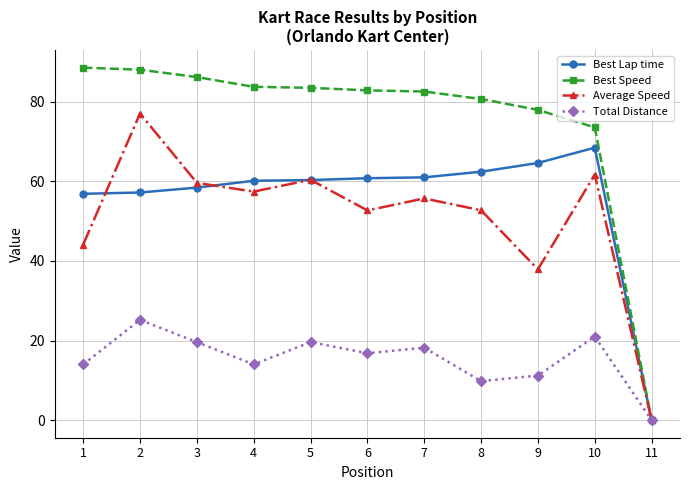

Which series has the largest range (max minus min)?

Best Speed